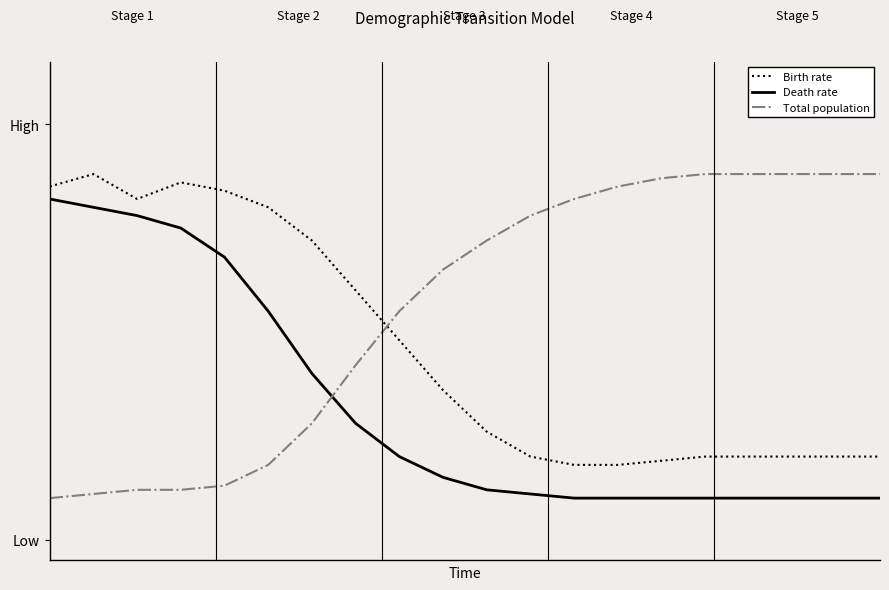

Is this an area chart (filled region under the line)?

No